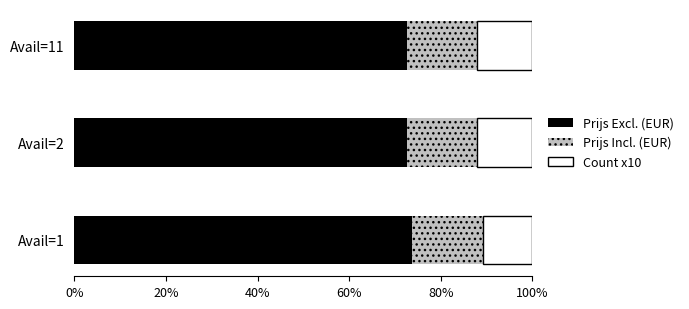

What is the sum of all Prijs Excl. (EUR) values?

219.1